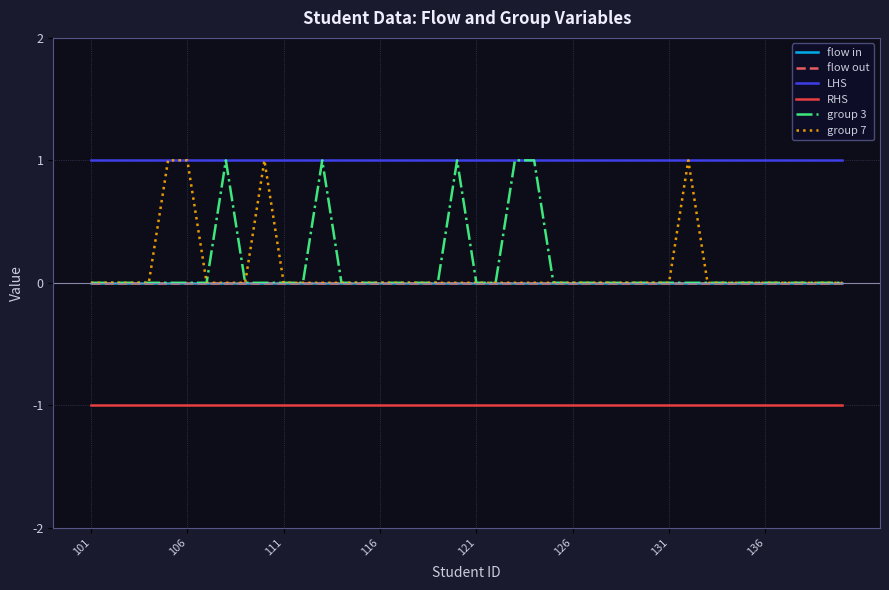

Which series has the largest total across all categories?

LHS